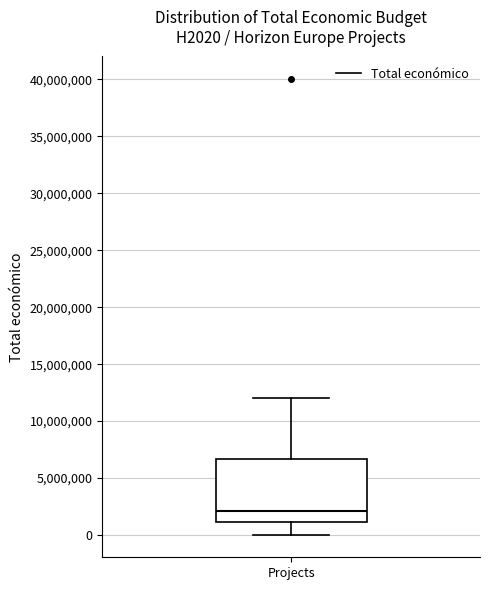

Transcribe this box plot: give where the median line is, the range the box spans, and where the two whiskers end, as read against the y-axis. The values are not printed on the chart, so give them approximately, as read against the axis.

median 2000000, box 1000000 to 6500000, whiskers 0 to 12000000